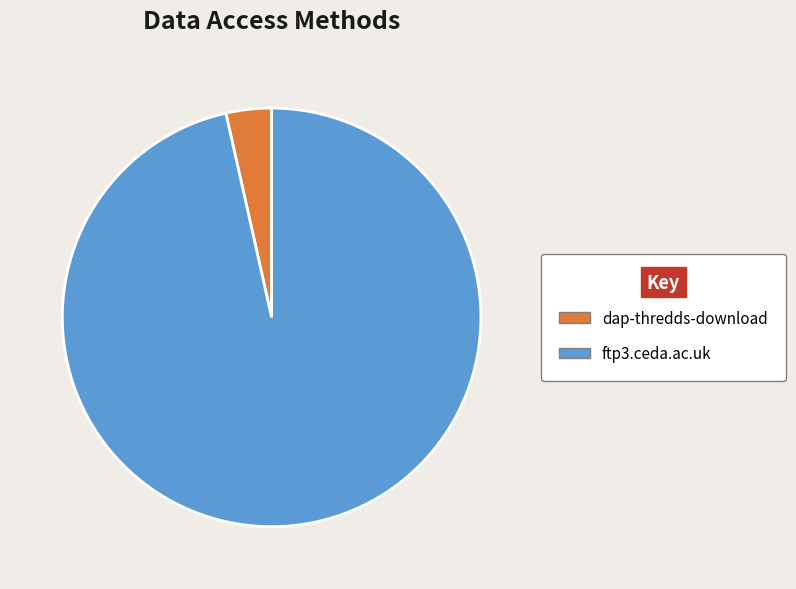

Do ftp3.ceda.ac.uk and dap-thredds-download together represent more than half of the pie?

Yes